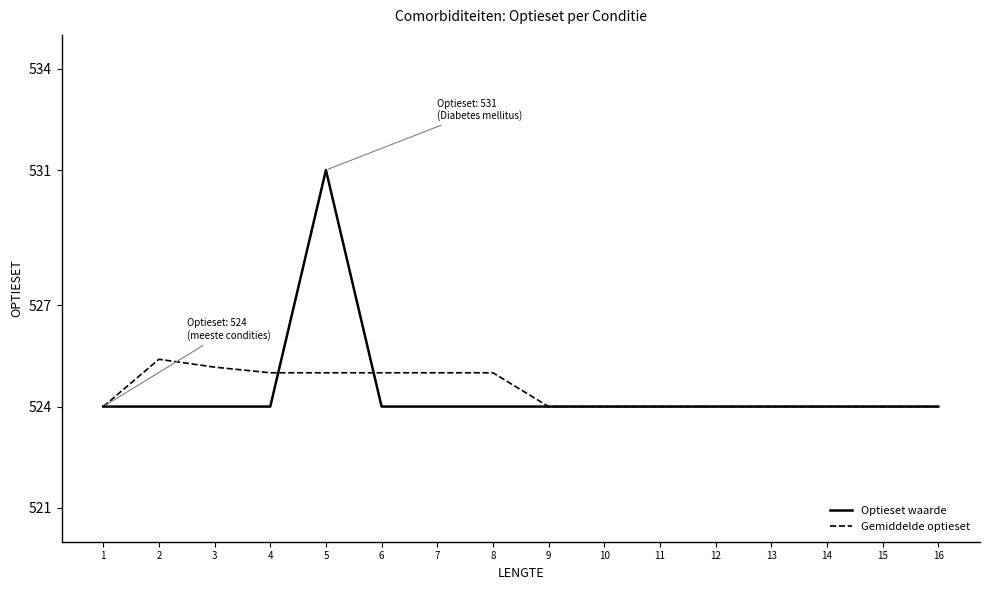

How many Gemiddelde optieset values are between 524 and 525?

14